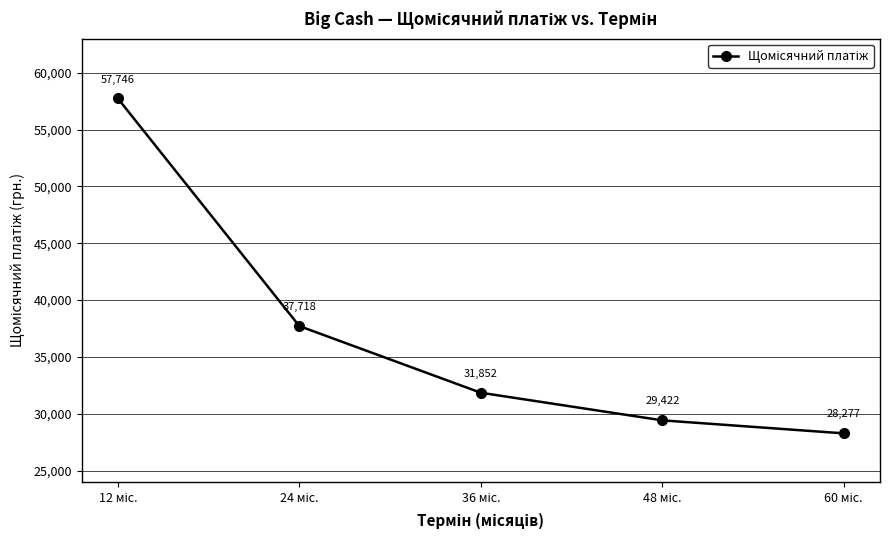

List the labels in order of value, largest first.

12 міс., 24 міс., 36 міс., 48 міс., 60 міс.